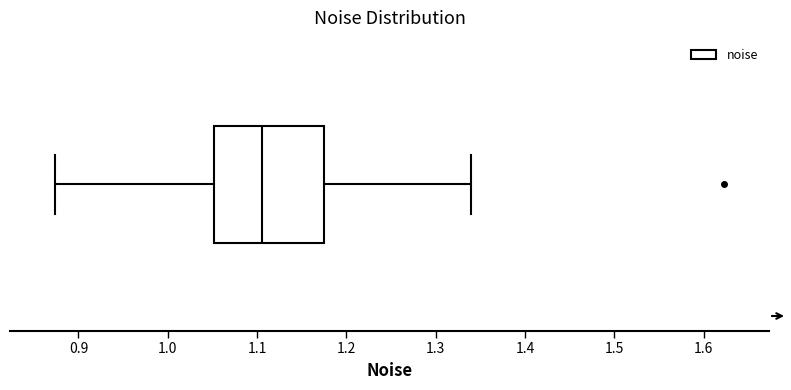

Read this box plot against the x-axis: the position of the median line, the range covered by the box, and the ends of both whiskers. The values are not printed on the chart, so give them approximately, as read against the axis.

median 1.11, box 1.05 to 1.17, whiskers 0.87 to 1.34